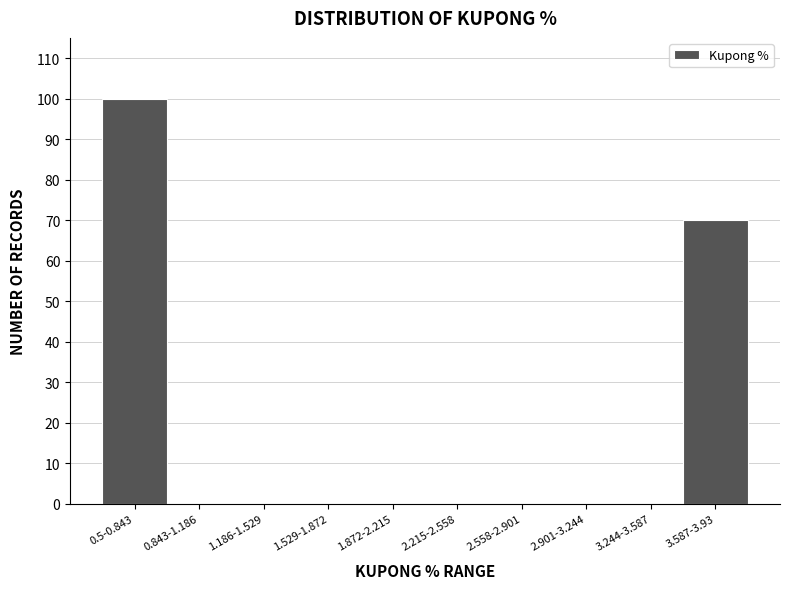

Reading left to right, extract all data points from this chart.

0.5-0.843=100	0.843-1.186=0	1.186-1.529=0	1.529-1.872=0	1.872-2.215=0	2.215-2.558=0	2.558-2.901=0	2.901-3.244=0	3.244-3.587=0	3.587-3.93=70